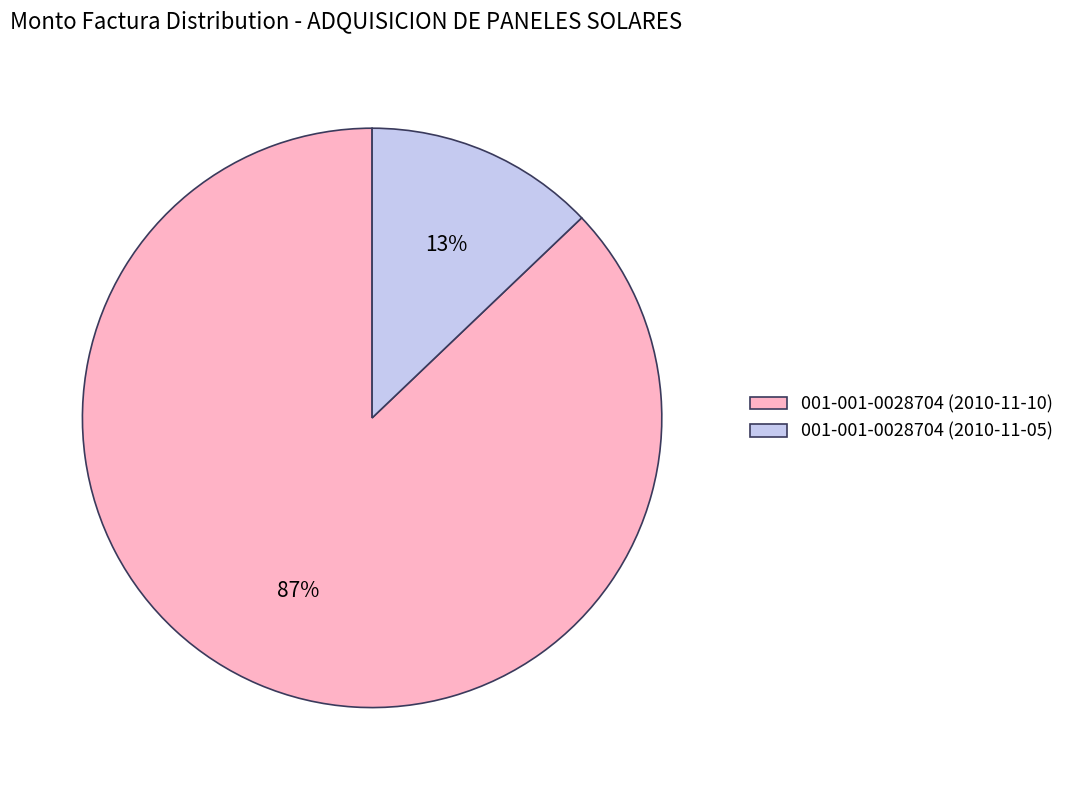

To the nearest percent, what is the difference between the 001-001-0028704 (2010-11-05) and 001-001-0028704 (2010-11-10) slice percentages?

74%